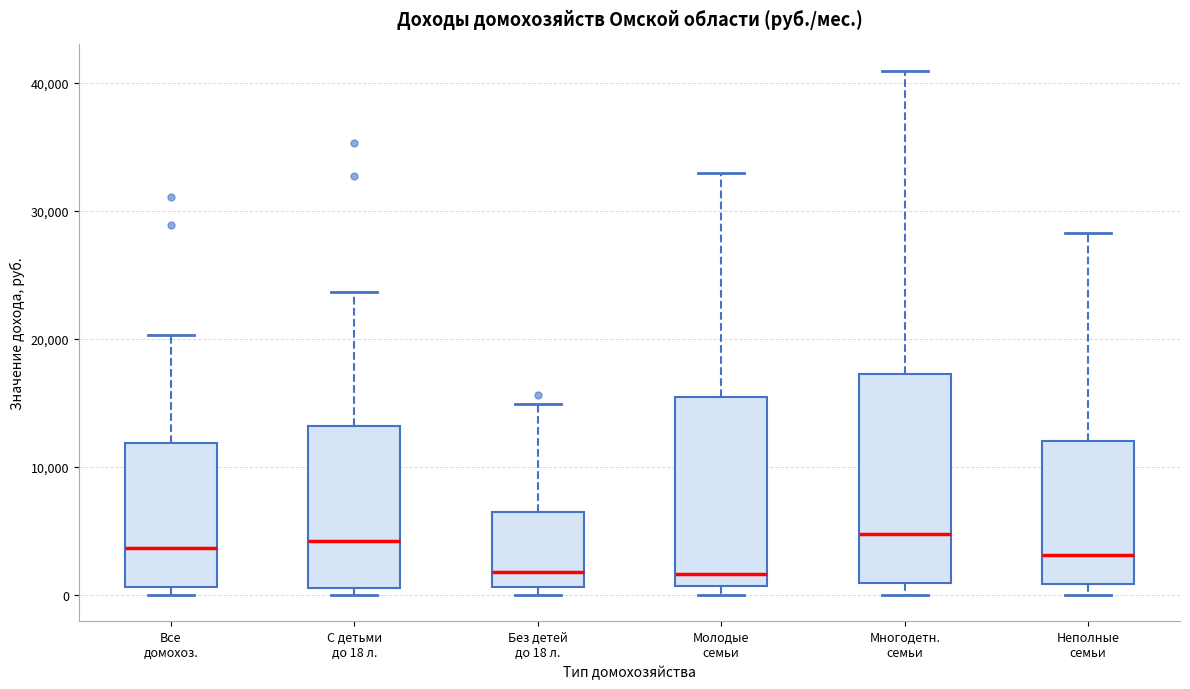

Reading left to right, read every box against the y-axis: the position of its median line, the range the box covers, and the ends of its whiskers. The values are not printed on the chart, so give them approximately, as read against the axis.

Все домохоз.: median 4000, box 1000 to 12000, whiskers 0 to 20000
С детьми до 18 л.: median 4000, box 1000 to 13000, whiskers 0 to 24000
Без детей до 18 л.: median 2000, box 1000 to 6000, whiskers 0 to 15000
Молодые семьи: median 2000, box 1000 to 15000, whiskers 0 to 33000
Многодетн. семьи: median 5000, box 1000 to 17000, whiskers 0 to 41000
Неполные семьи: median 3000, box 1000 to 12000, whiskers 0 to 28000